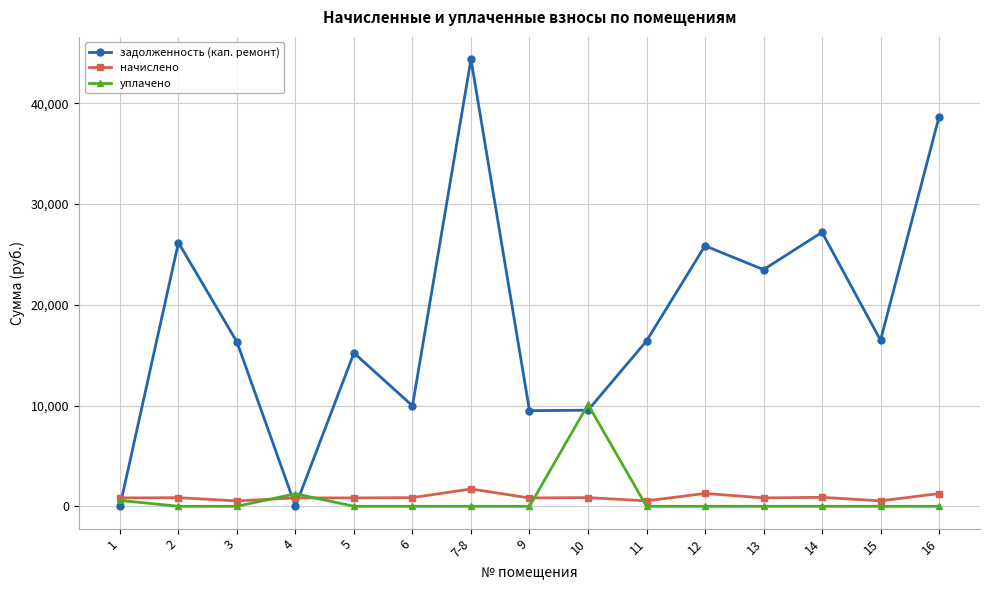

The value of уплачено at 14 is 4983.7. True or false?

False